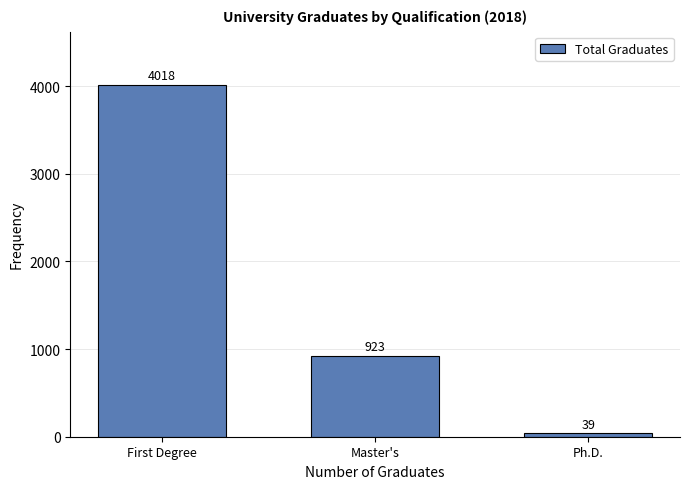

Reading left to right, transcribe all the data shown in this chart.

4018	923	39